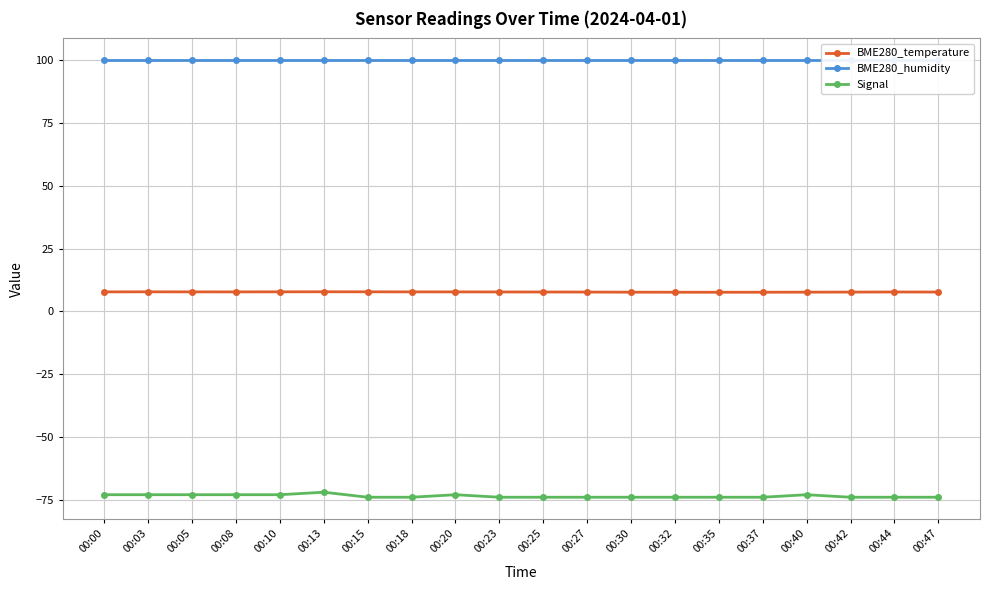

The value of BME280_humidity at 00:40 is 100.0. True or false?

True